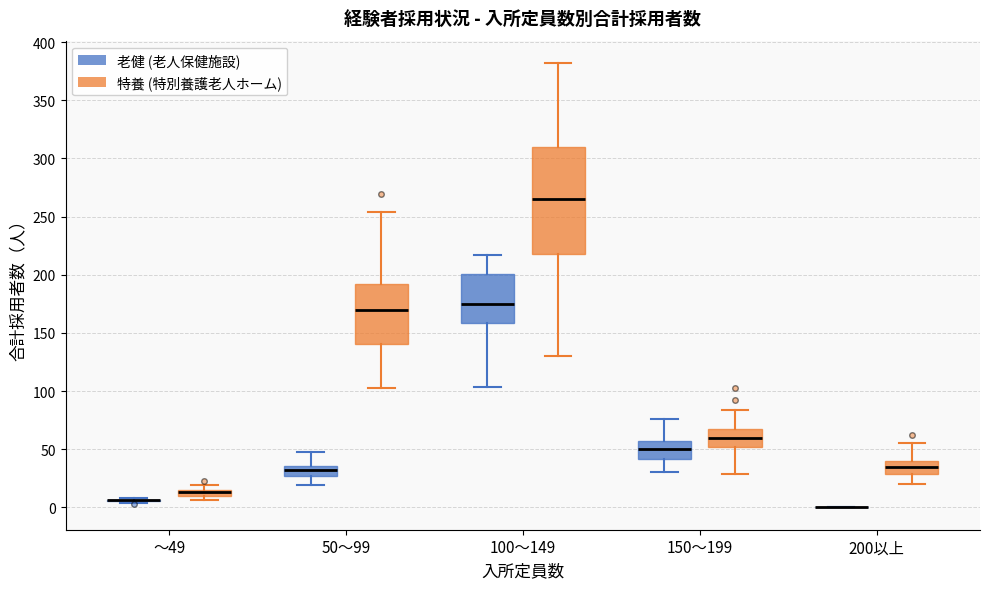

Which box is the tallest, from its lower edge to its upper edge?

100～149 (特養 (特別養護老人ホーム))